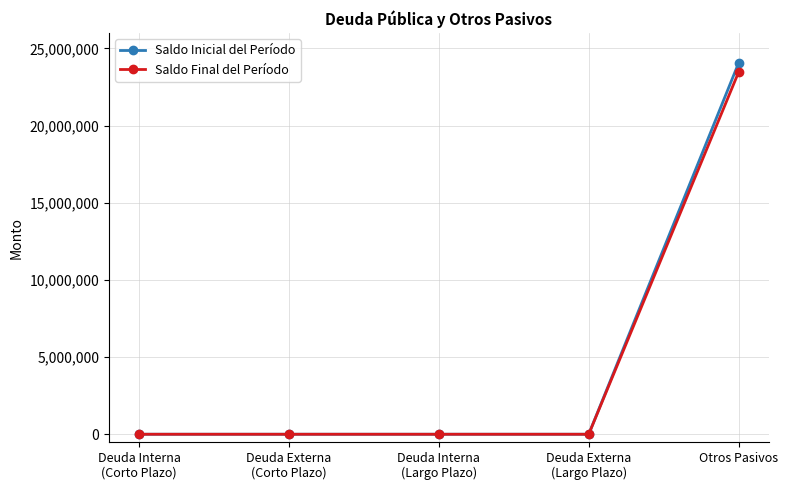

At which category does the chart reach its peak across all series?

Otros Pasivos